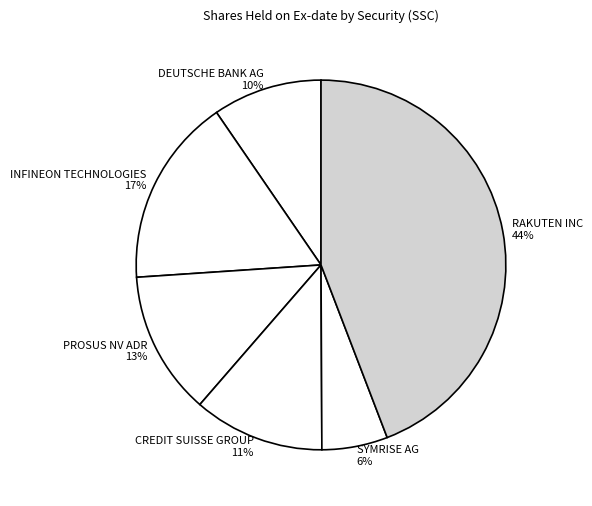

Which has a higher value, INFINEON TECHNOLOGIES or DEUTSCHE BANK AG?

INFINEON TECHNOLOGIES